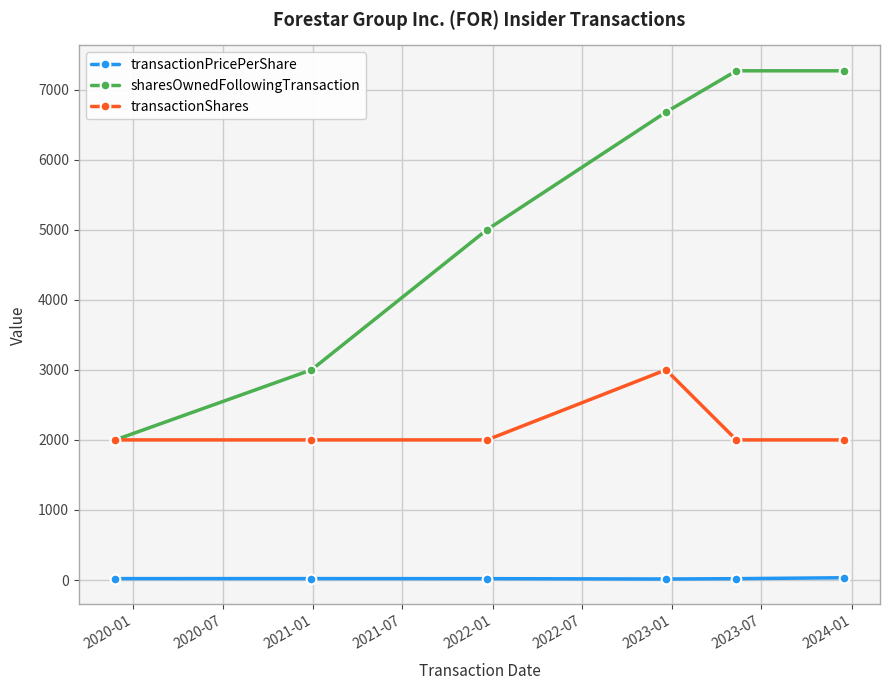

True or false: transactionPricePerShare and transactionShares intersect in this chart.

False